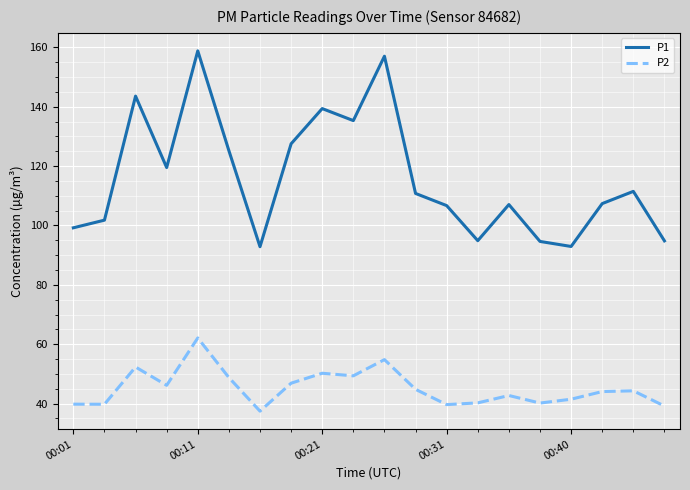

What is the maximum value for P2?

62.1